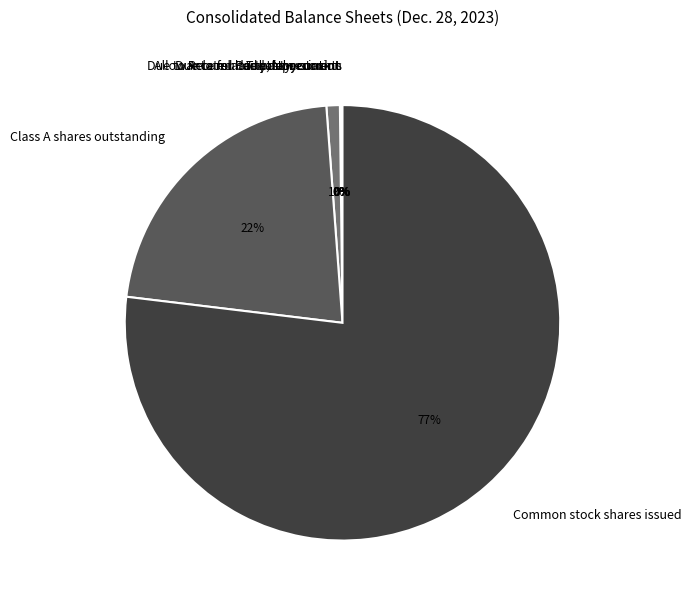

To the nearest percent, what is the average slice percentage?

14%